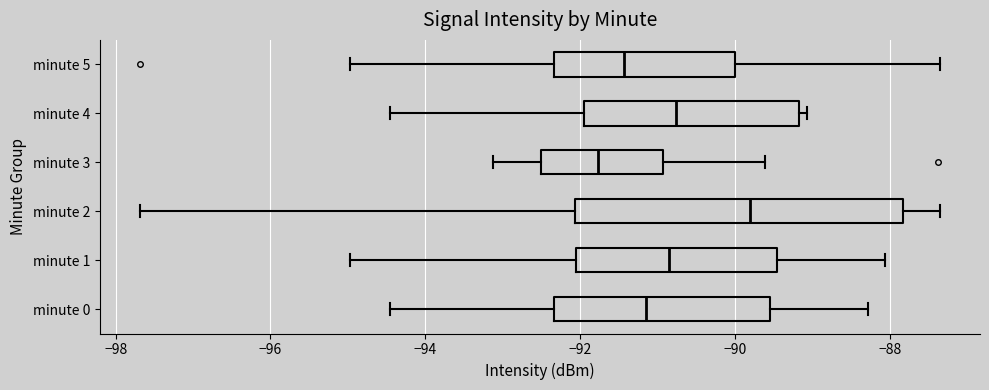

Where does the right whisker of the box for minute 1 end on the x-axis? The values are not printed on the chart, so give them approximately, as read against the axis.

-88.0